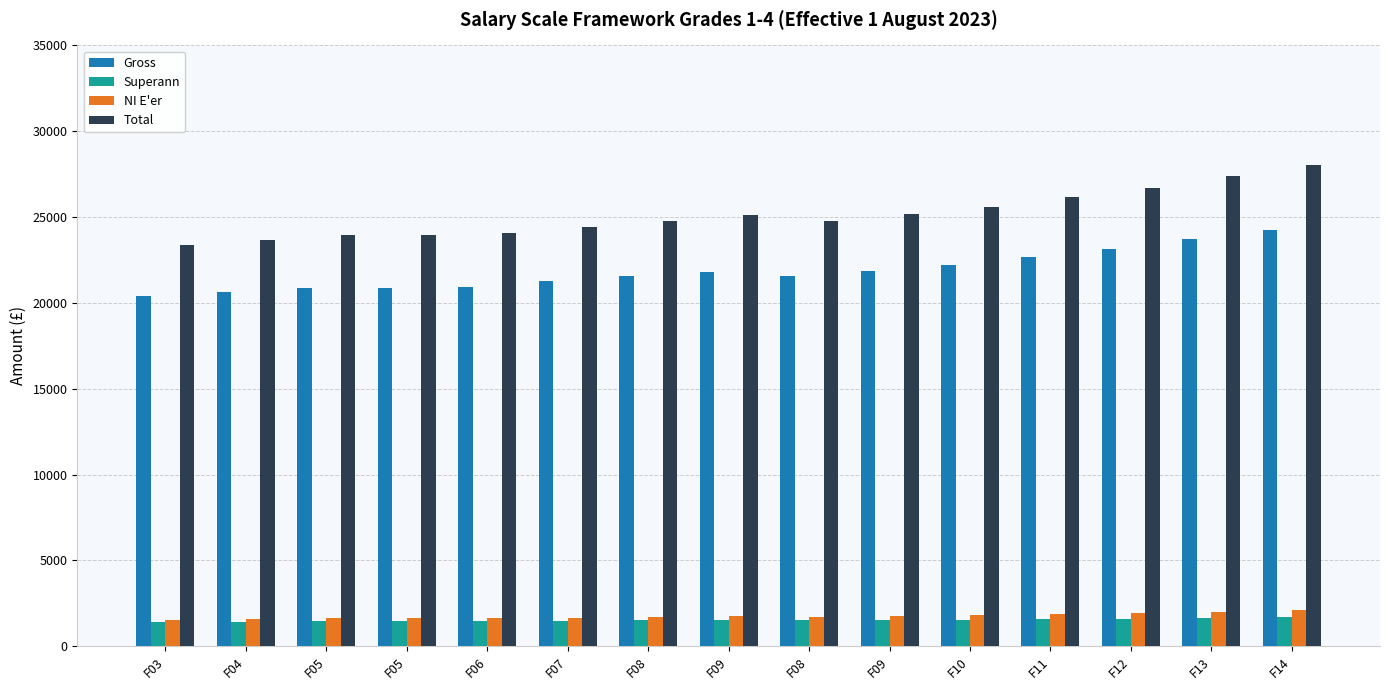

How many bars are there in total?

60